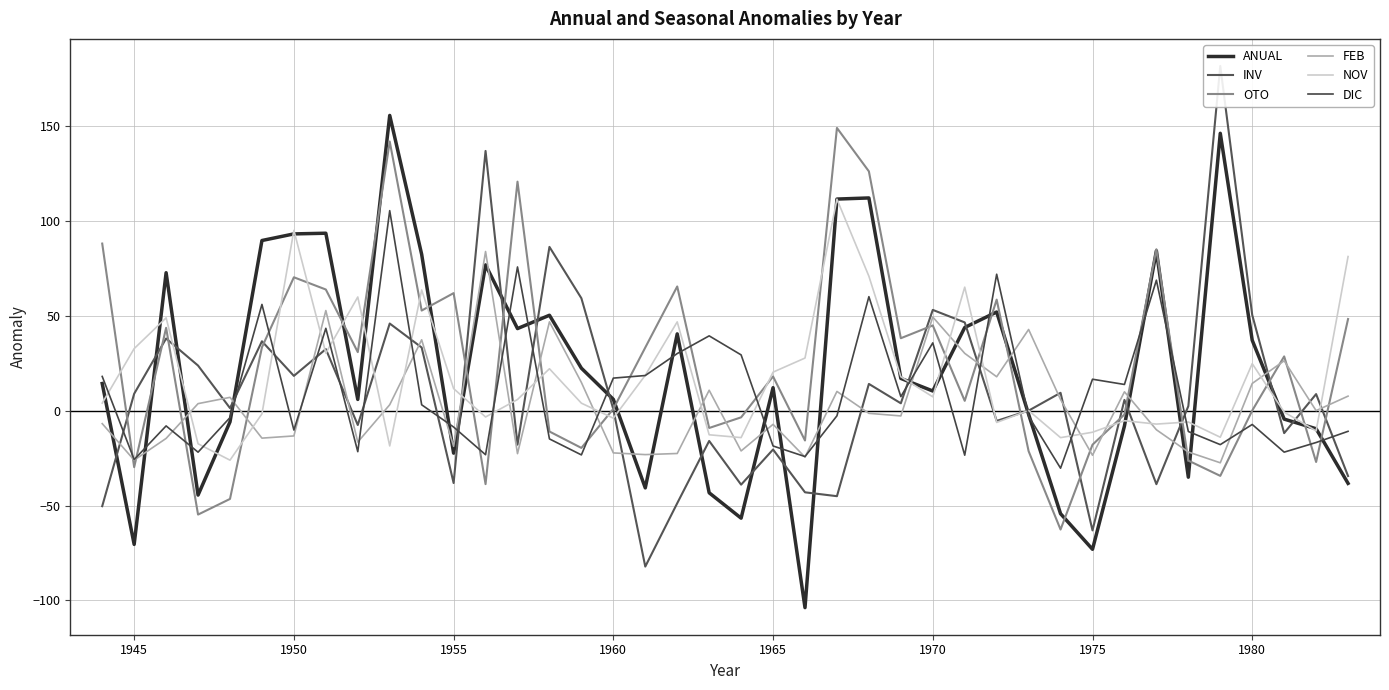

What is the lowest value of the OTO series?

-62.6